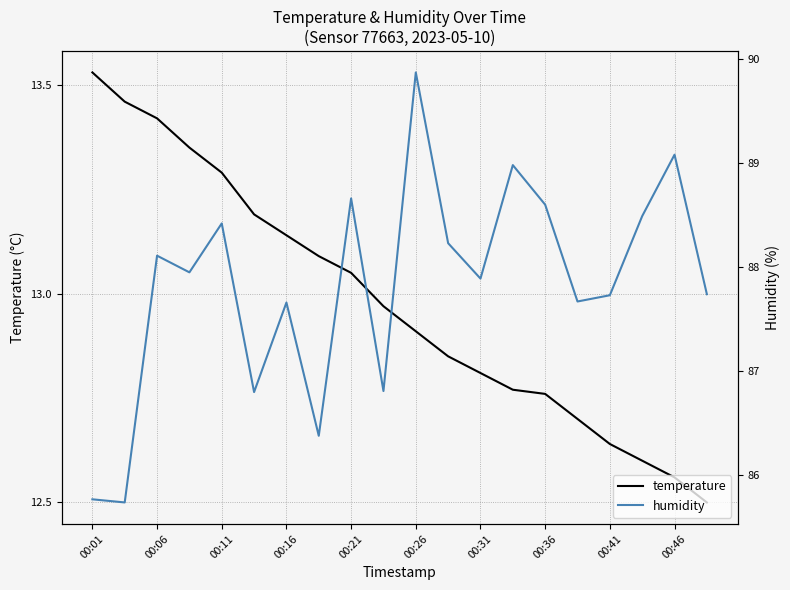

What are all the series names shown in the legend?

temperature, humidity